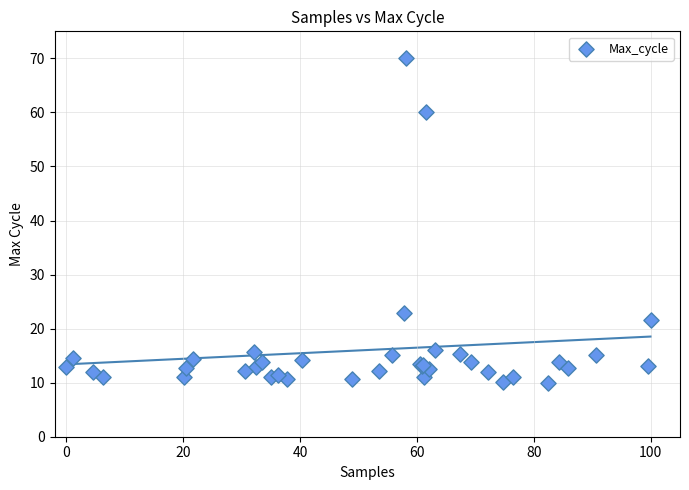

What Y value in the scatter plot is closest to 40?

22.9